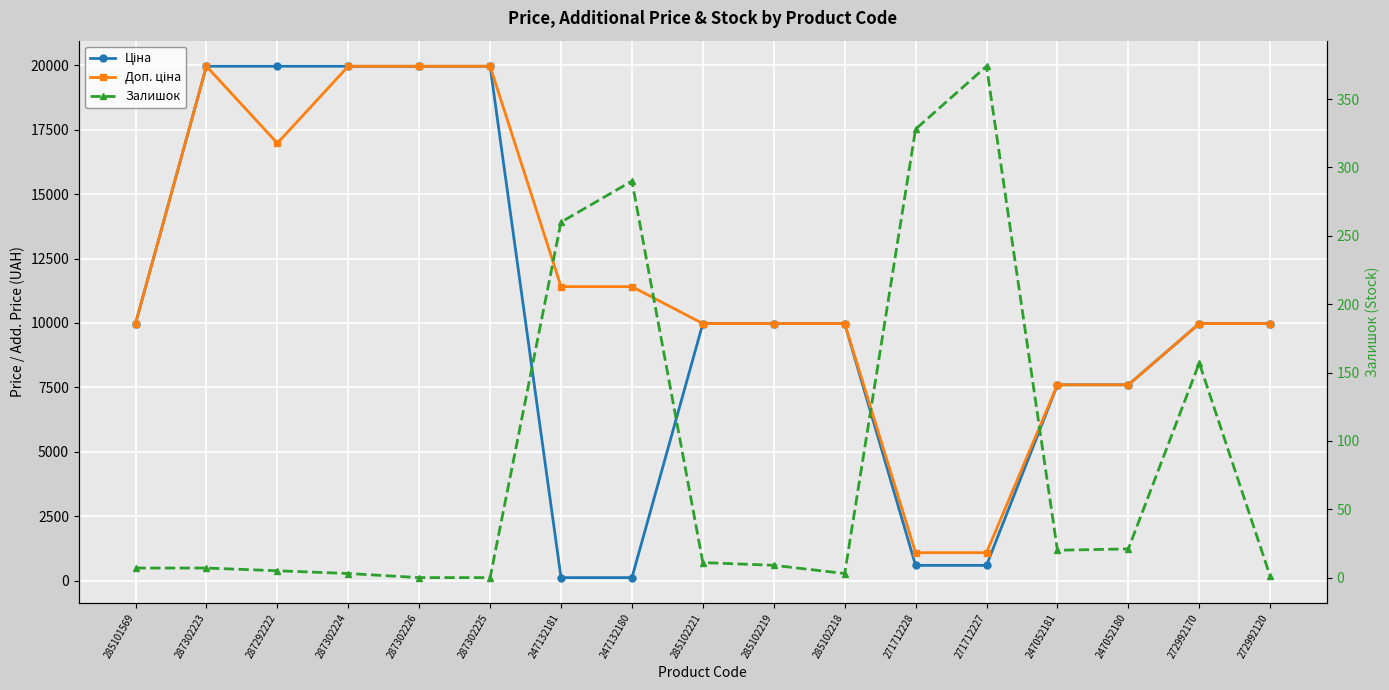

Is it true that Ціна equals 19964.2 at 287292222?

True